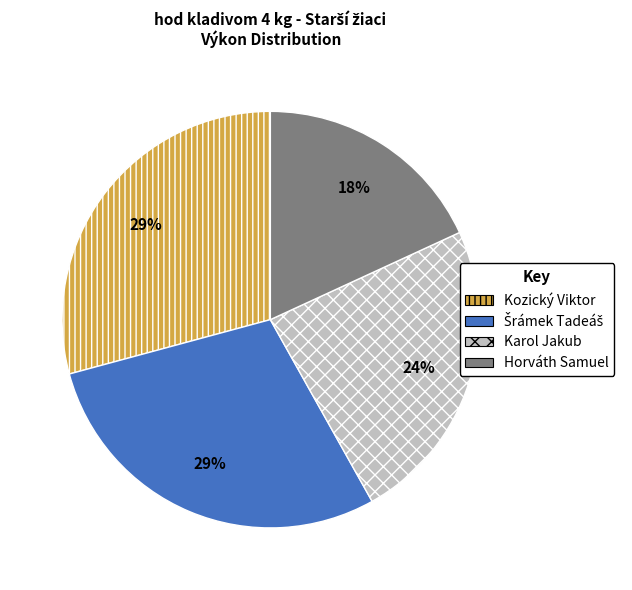

Is there a majority slice in this chart?

No